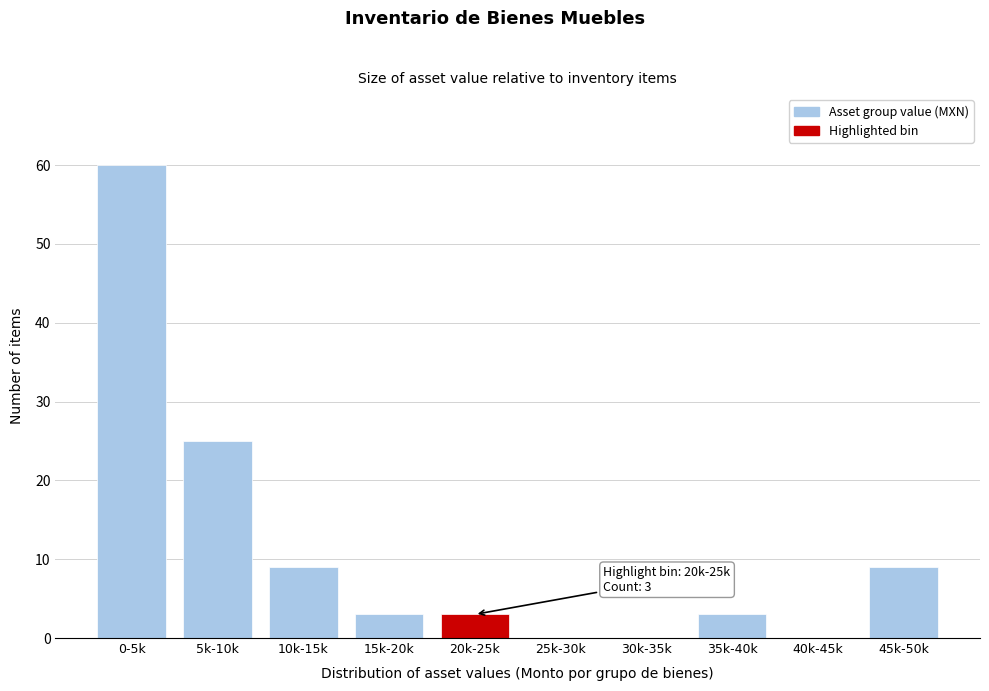

Reading left to right, extract all data points from this chart.

0-5k=60	5k-10k=25	10k-15k=9	15k-20k=3	20k-25k=3	25k-30k=0	30k-35k=0	35k-40k=3	40k-45k=0	45k-50k=9